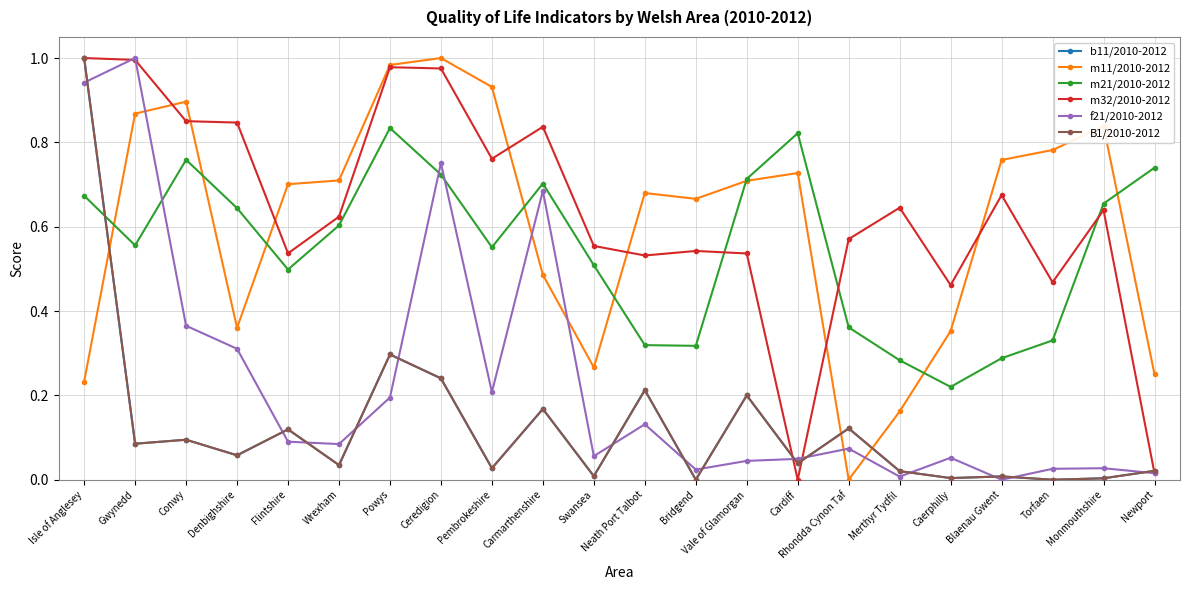

Does the chart have visible grid lines?

Yes